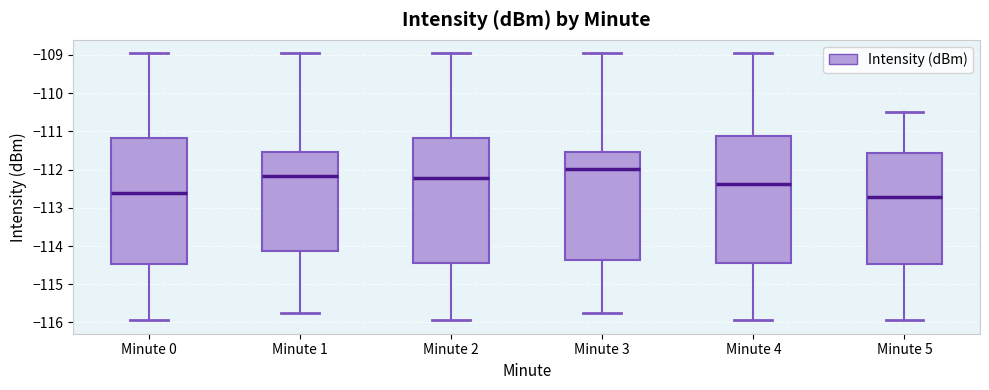

Which box has the lowest median line?

Minute 5